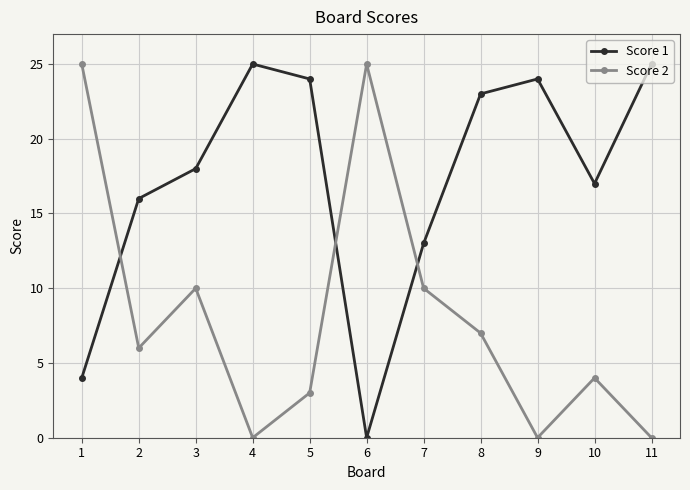

Is the value of Score 2 at 6 greater than the value of Score 1 at 10?

Yes